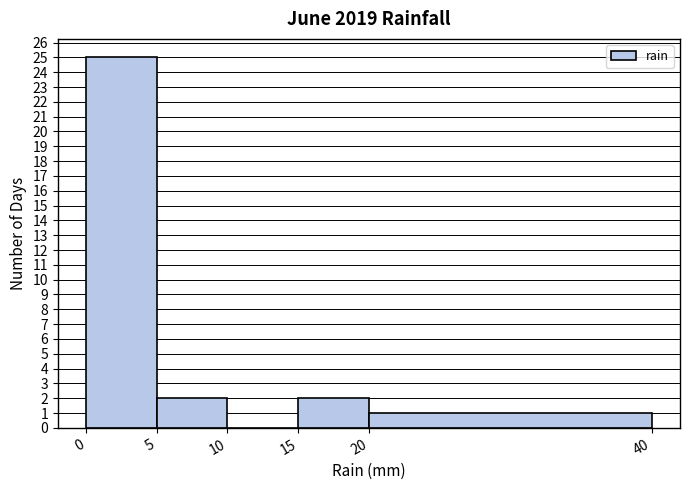

How tall is the bar that spans 5 to 10 on the x-axis? The values are not printed on the chart, so give them approximately, as read against the axis.

2